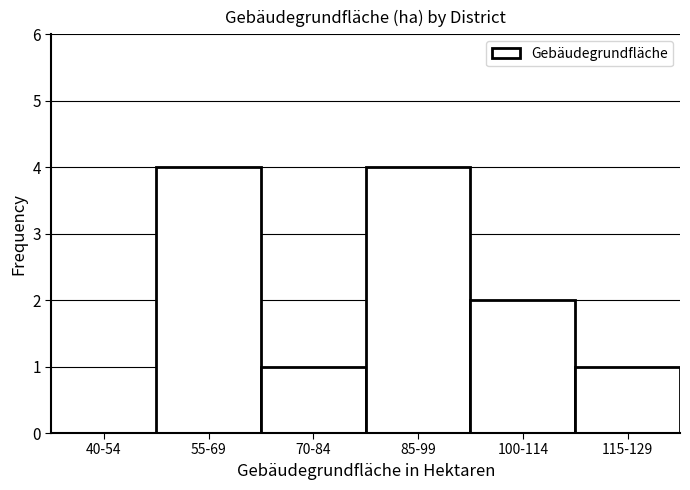

Reading left to right, what are all the values shown in this chart?

40-54=0	55-69=4	70-84=1	85-99=4	100-114=2	115-129=1